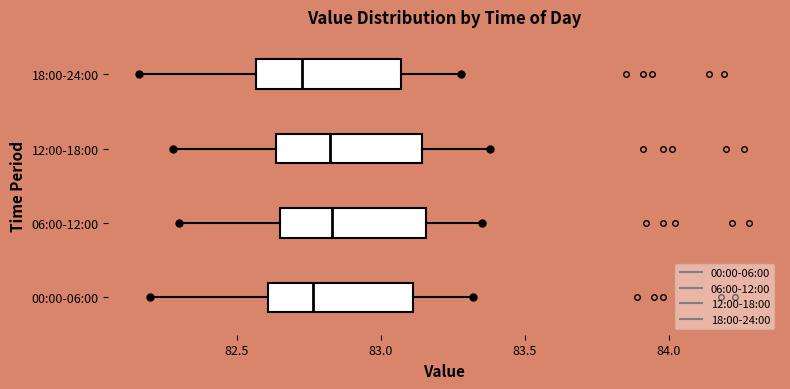

Reading bottom to top, read every box against the x-axis: the position of its median line, the range the box covers, and the ends of its whiskers. The values are not printed on the chart, so give them approximately, as read against the axis.

00:00-06:00: median 82.75, box 82.60 to 83.10, whiskers 82.20 to 83.30
06:00-12:00: median 82.85, box 82.65 to 83.15, whiskers 82.30 to 83.35
12:00-18:00: median 82.85, box 82.65 to 83.15, whiskers 82.30 to 83.40
18:00-24:00: median 82.75, box 82.55 to 83.05, whiskers 82.15 to 83.30